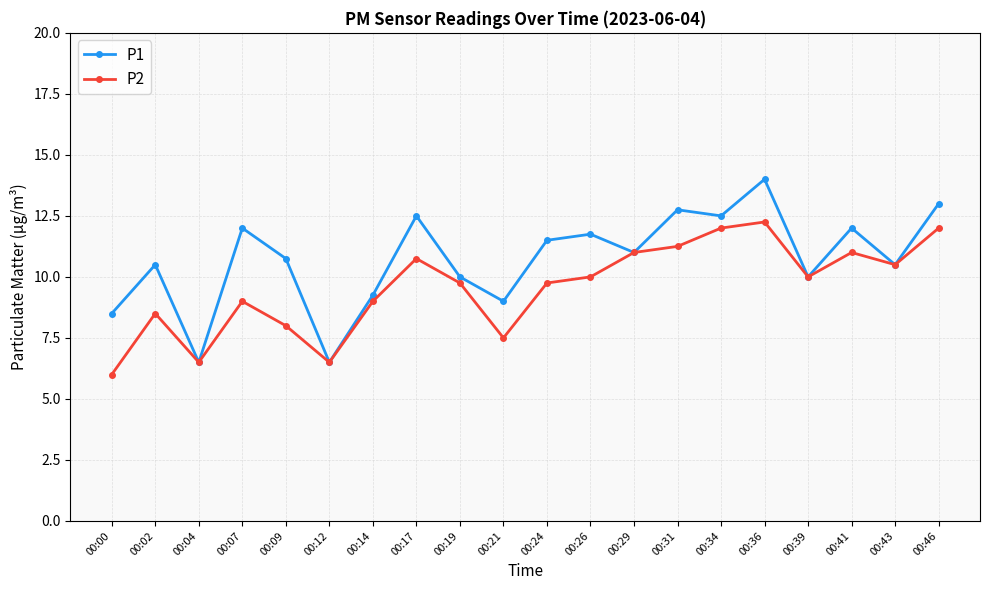

Is the value of P2 at 00:36 greater than the value of P1 at 00:04?

Yes